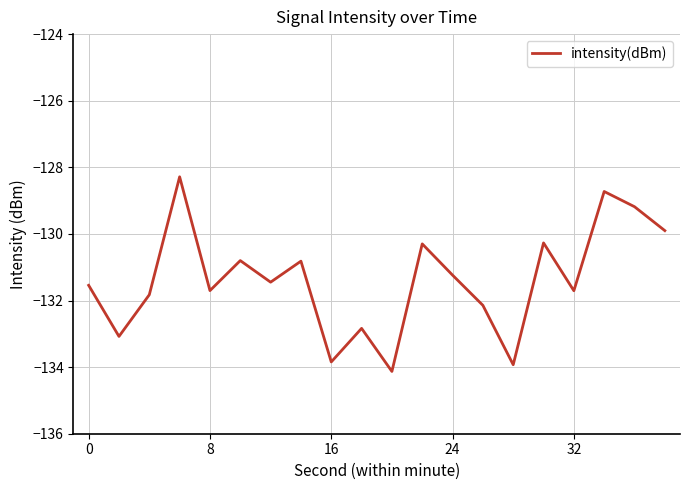

What is the difference between the maximum and minimum values?

5.8